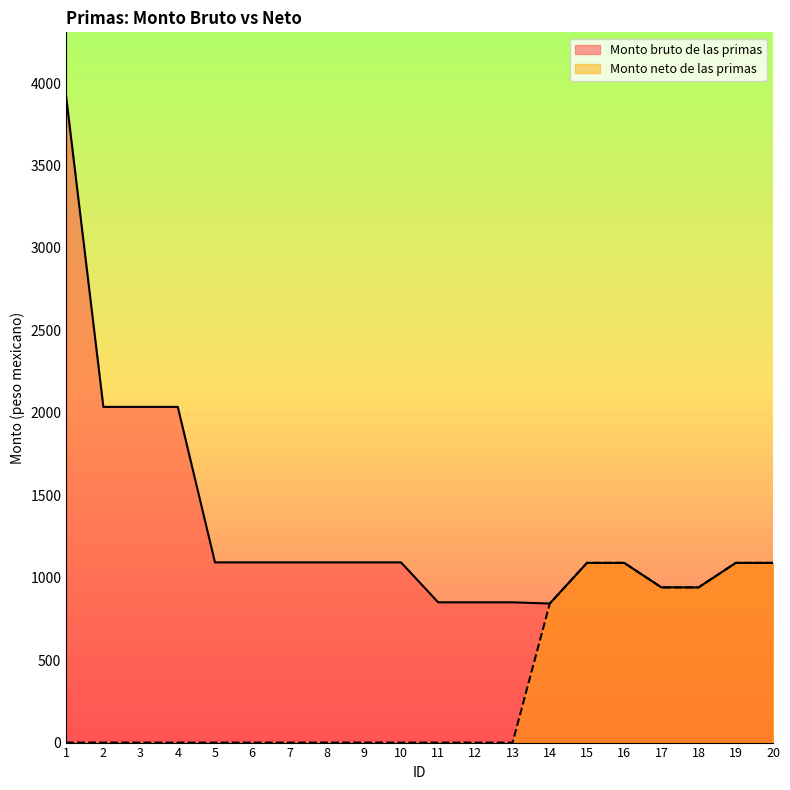

How many data points in Monto neto de las primas are above 0?

7